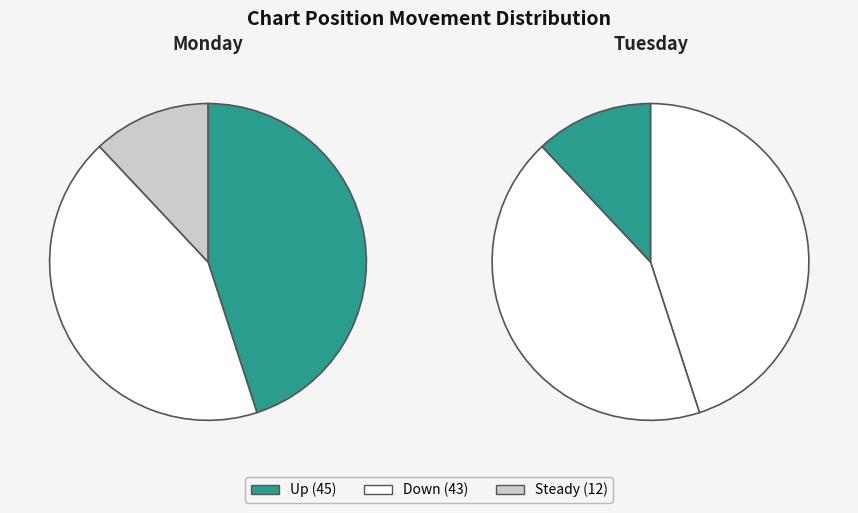

Is it true that up is 45% of the pie?

True